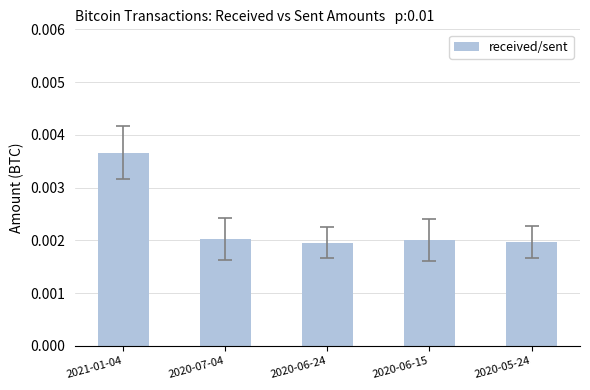

How many values are between 0 and 1?

5